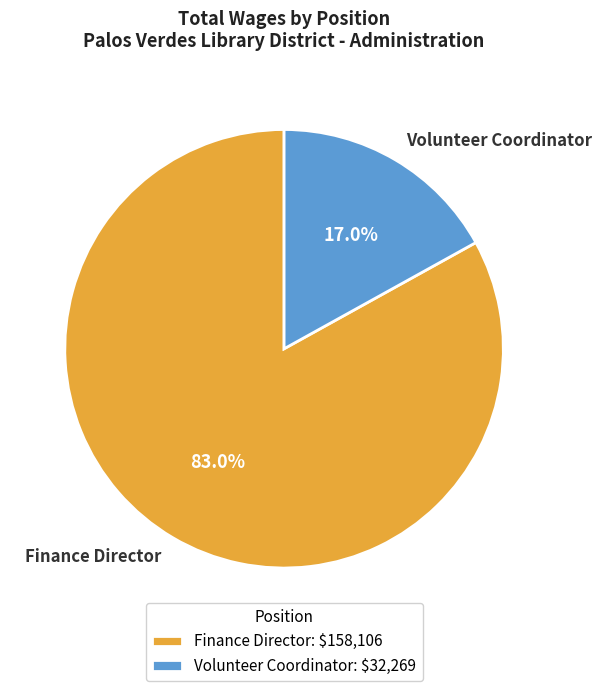

Which has a higher value, Finance Director or Volunteer Coordinator?

Finance Director